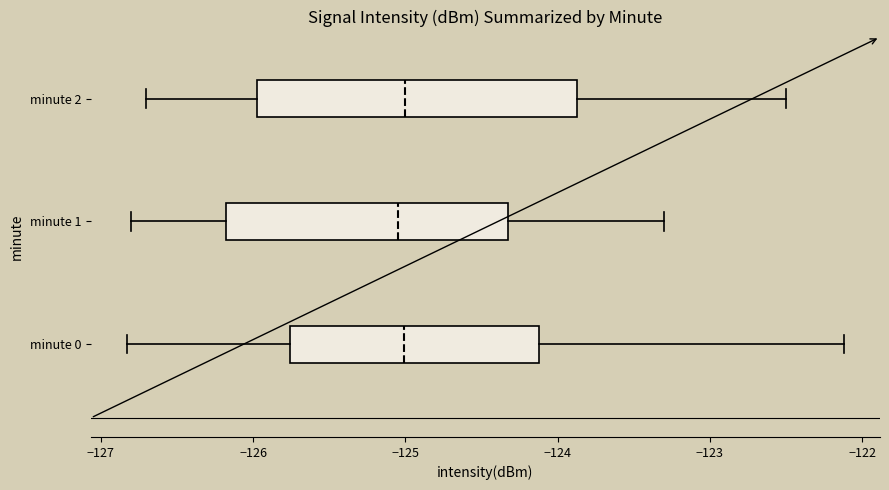

Reading bottom to top, transcribe this box plot: for each box, give where its median line is, the range the box spans, and where its two whiskers end, as read against the x-axis. The values are not printed on the chart, so give them approximately, as read against the axis.

minute 0: median -125.0, box -125.8 to -124.1, whiskers -126.8 to -122.1
minute 1: median -125.0, box -126.2 to -124.3, whiskers -126.8 to -123.3
minute 2: median -125.0, box -126.0 to -123.9, whiskers -126.7 to -122.5